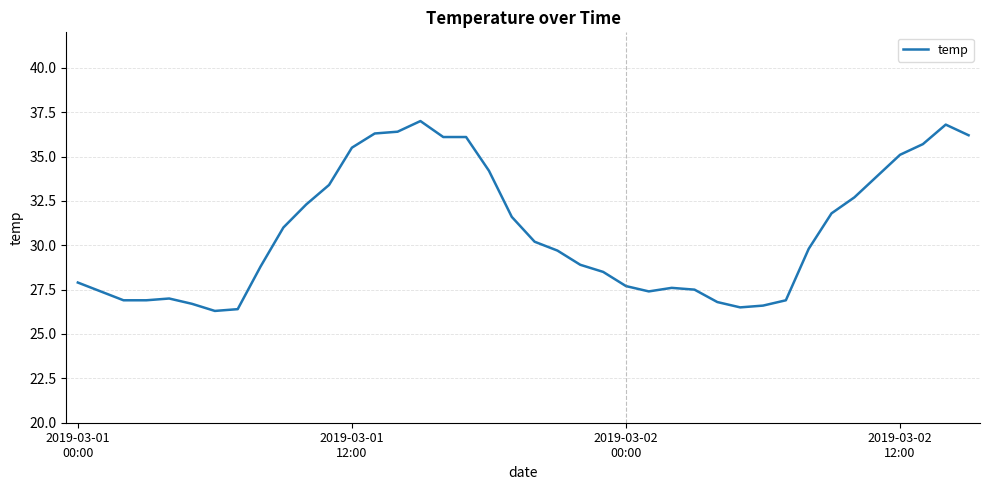

What is the smallest value displayed?

26.3